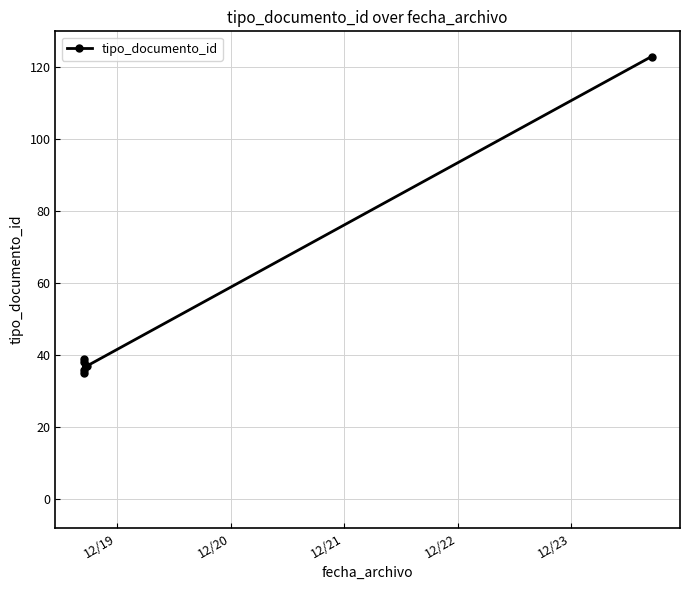

How many interior local peaks (higher than both neighbors) does the data have?

2